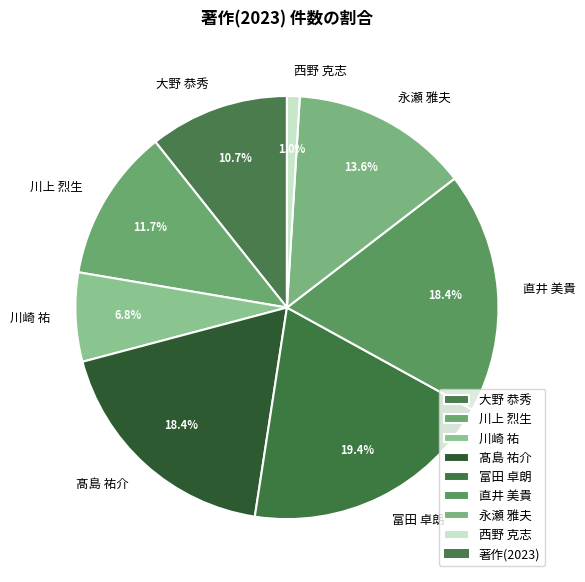

Which category has the smallest portion of the pie?

西野 克志